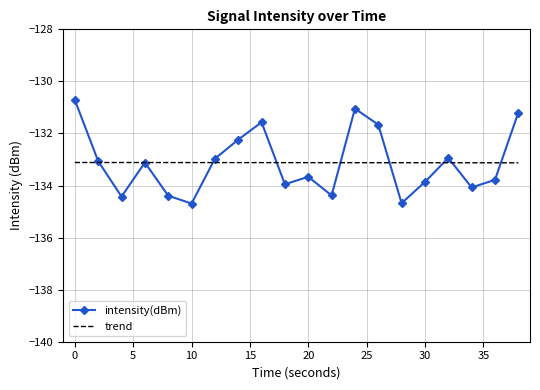

Count the number of values greater than -133.

8